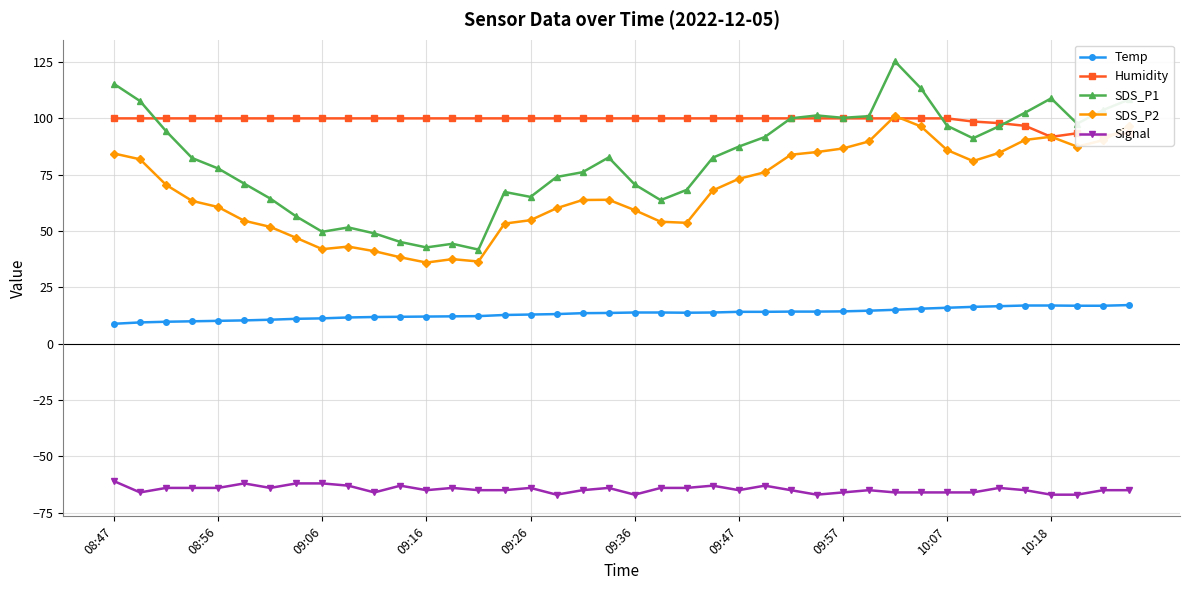

Which series has the widest spread of values?

SDS_P1